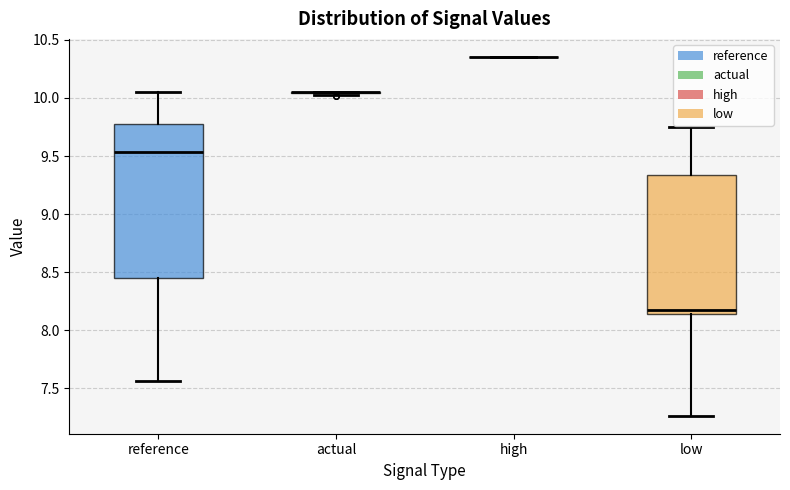

Reading left to right, transcribe this box plot: for each box, give where its median line is, the range the box spans, and where its two whiskers end, as read against the y-axis. The values are not printed on the chart, so give them approximately, as read against the axis.

reference: median 9.55, box 8.45 to 9.75, whiskers 7.55 to 10.05
actual: box collapsed to a line at 10.05, whiskers 10.00 to 10.05
high: box collapsed to a line at 10.35, whiskers 10.35 to 10.35
low: median 8.20, box 8.15 to 9.35, whiskers 7.25 to 9.75